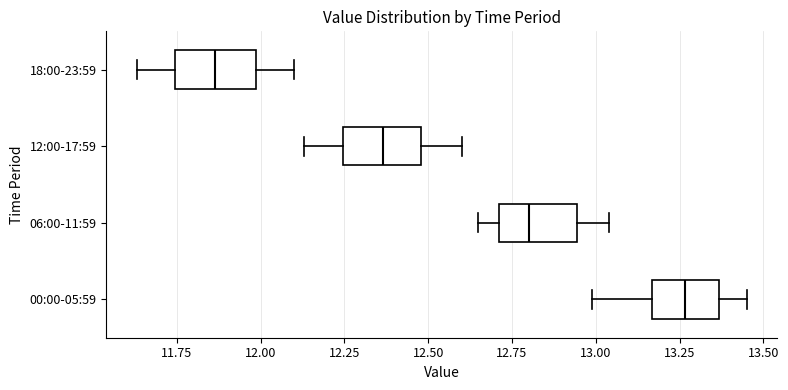

Which box's median line is the furthest to the left?

18:00-23:59